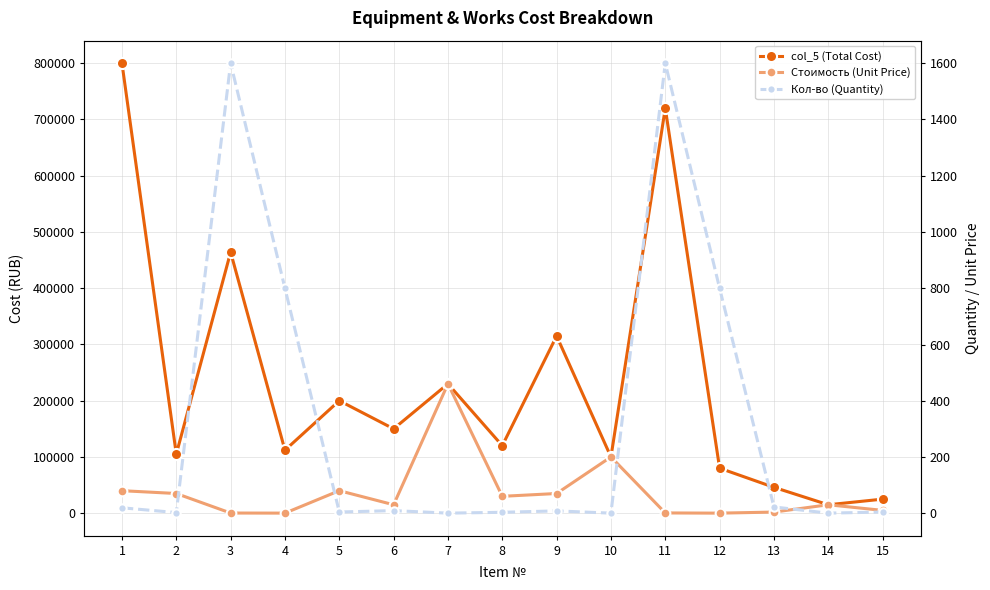

What is the total value across all series at 12?

80900